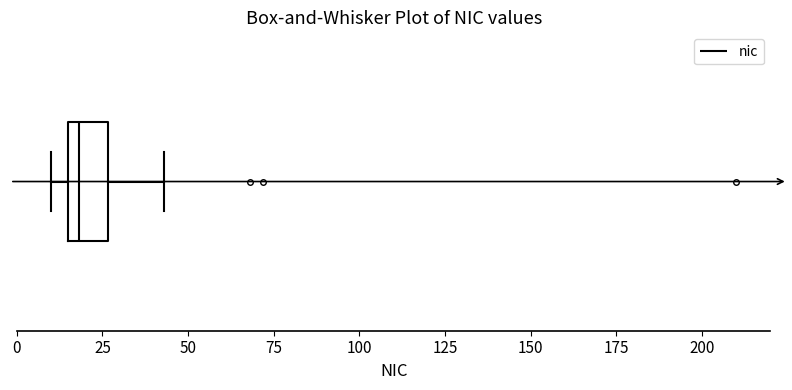

Transcribe this box plot: give where the median line is, the range the box spans, and where the two whiskers end, as read against the x-axis. The values are not printed on the chart, so give them approximately, as read against the axis.

median 20, box 15 to 25, whiskers 10 to 45